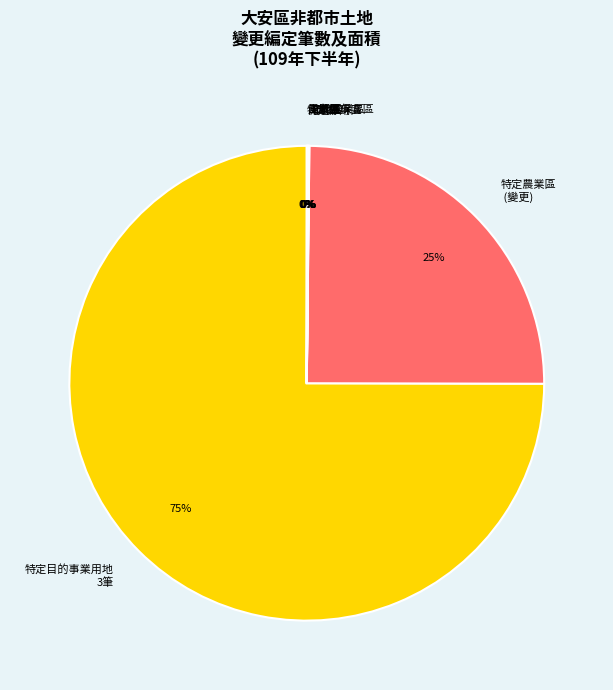

Which slice is the largest?

特定目的事業用地